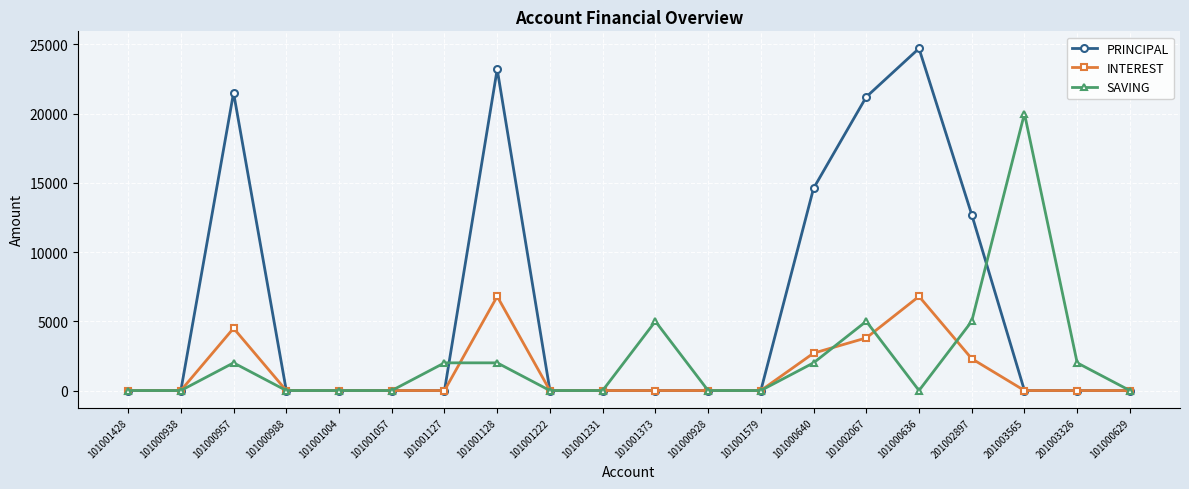

The SAVING series shows 2000 at 101001127. True or false?

True